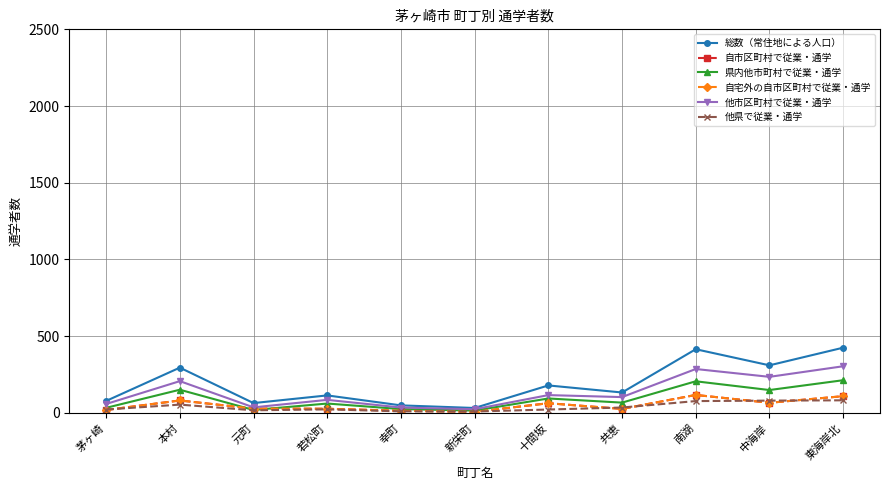

True or false: 県内他市町村で従業・通学 and 他市区町村で従業・通学 cross at least once.

False